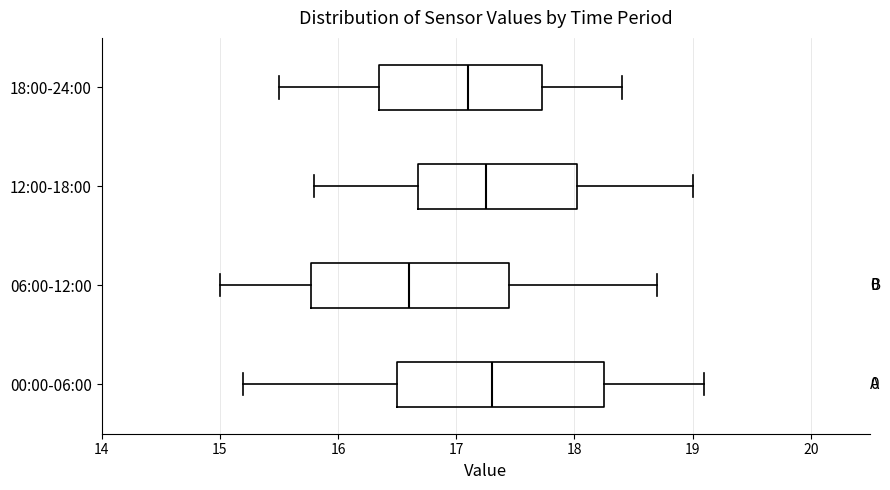

Reading bottom to top, transcribe this box plot: for each box, give where its median line is, the range the box spans, and where its two whiskers end, as read against the x-axis. The values are not printed on the chart, so give them approximately, as read against the axis.

00:00-06:00: median 17.3, box 16.5 to 18.3, whiskers 15.2 to 19.1
06:00-12:00: median 16.6, box 15.8 to 17.5, whiskers 15.0 to 18.7
12:00-18:00: median 17.3, box 16.7 to 18.0, whiskers 15.8 to 19.0
18:00-24:00: median 17.1, box 16.4 to 17.7, whiskers 15.5 to 18.4